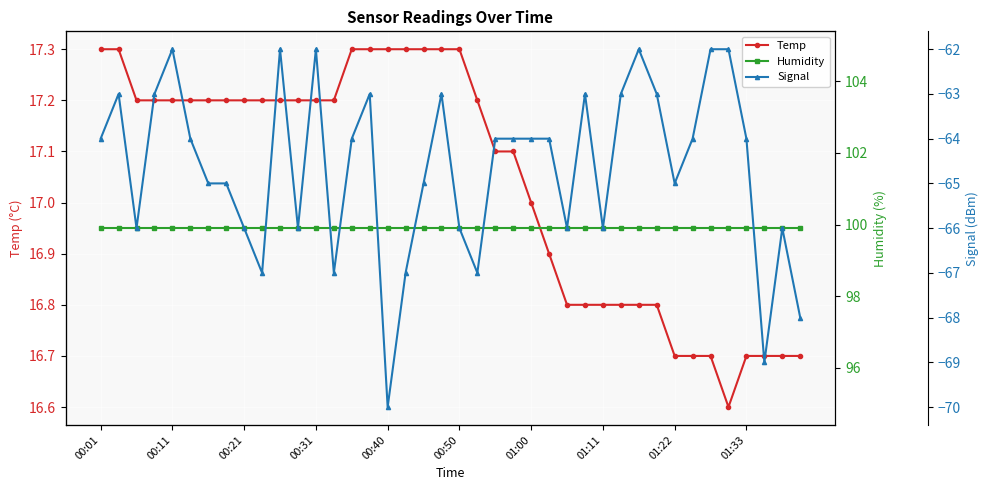

Rank the series by their average value, from lowest to highest.

Signal, Temp, Humidity